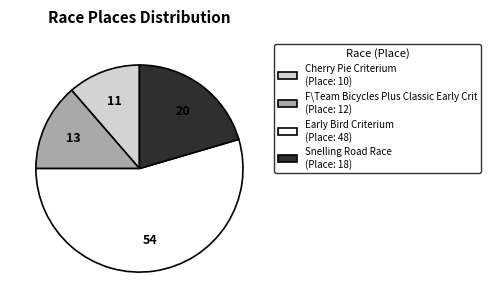

True or false: Cherry Pie Criterium accounts for 3% of the total.

False